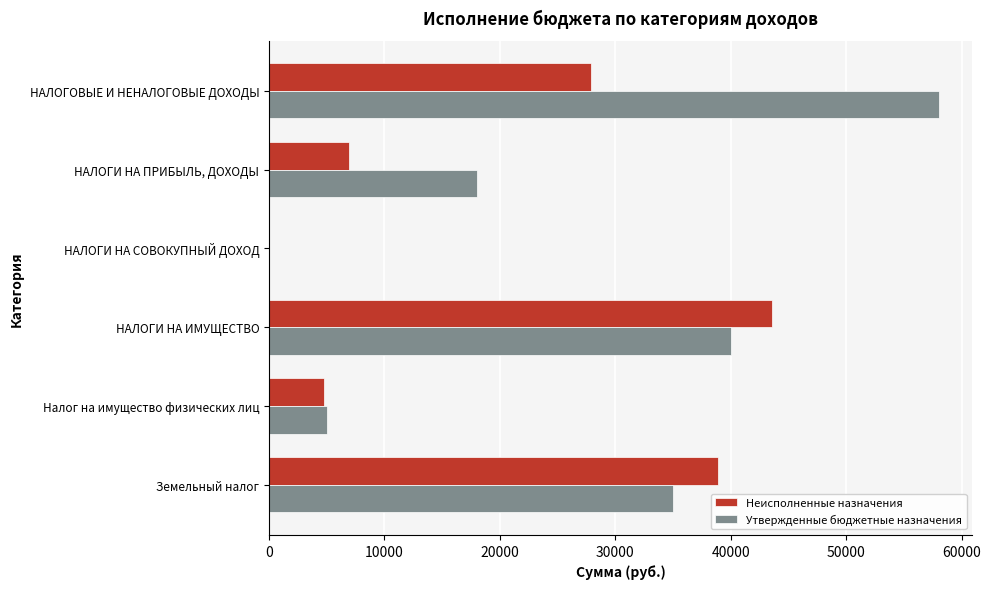

Between НАЛОГИ НА ПРИБЫЛЬ, ДОХОДЫ and Земельный налог, which series saw the biggest shift?

Неисполненные назначения